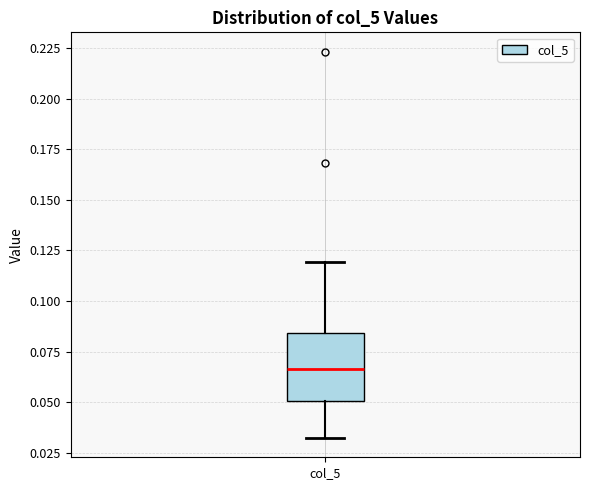

Read this box plot against the y-axis: the position of the median line, the range covered by the box, and the ends of both whiskers. The values are not printed on the chart, so give them approximately, as read against the axis.

median 0.065, box 0.050 to 0.085, whiskers 0.030 to 0.120